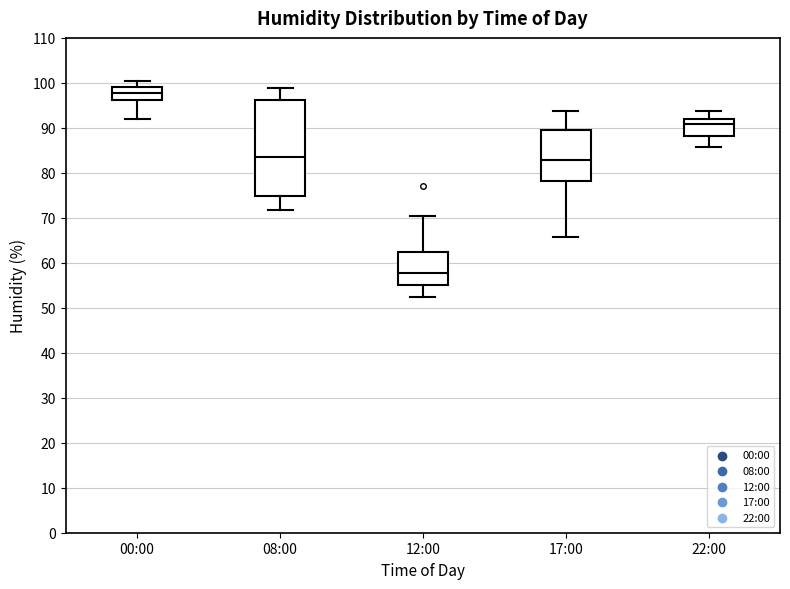

Reading left to right, read every box against the y-axis: the position of its median line, the range the box covers, and the ends of its whiskers. The values are not printed on the chart, so give them approximately, as read against the axis.

00:00: median 98, box 96 to 99, whiskers 92 to 100
08:00: median 83, box 75 to 96, whiskers 72 to 99
12:00: median 58, box 55 to 62, whiskers 52 to 71
17:00: median 83, box 78 to 90, whiskers 66 to 94
22:00: median 91, box 88 to 92, whiskers 86 to 94